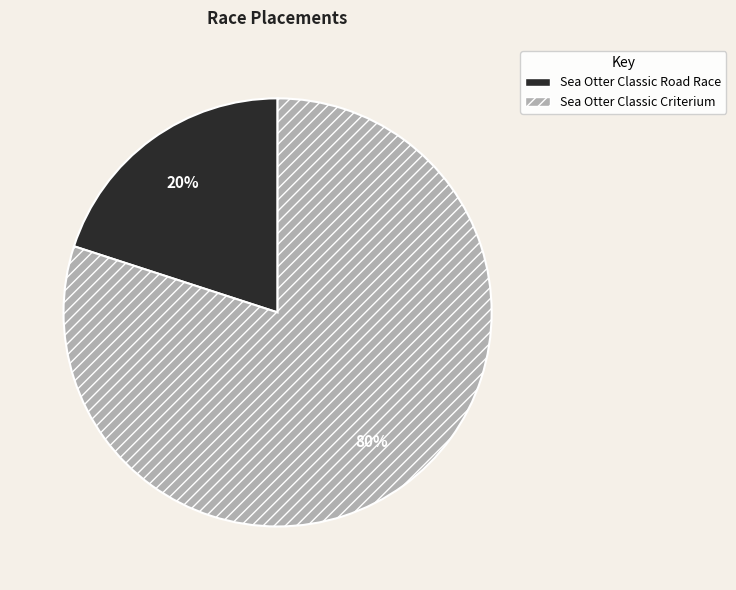

How many slices are in this pie chart?

2